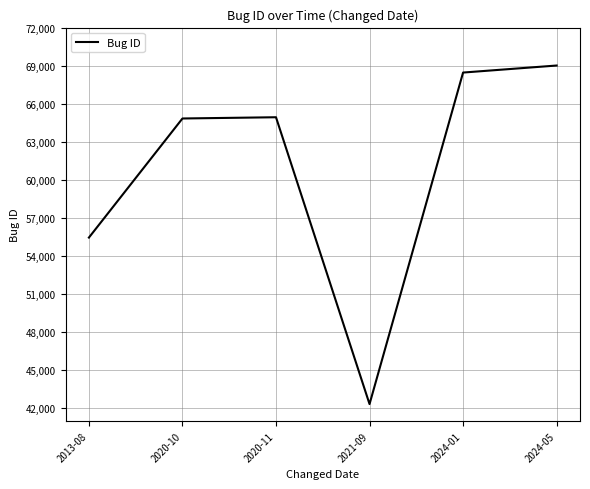

True or false: the data has more than 1 interior local peaks.

False